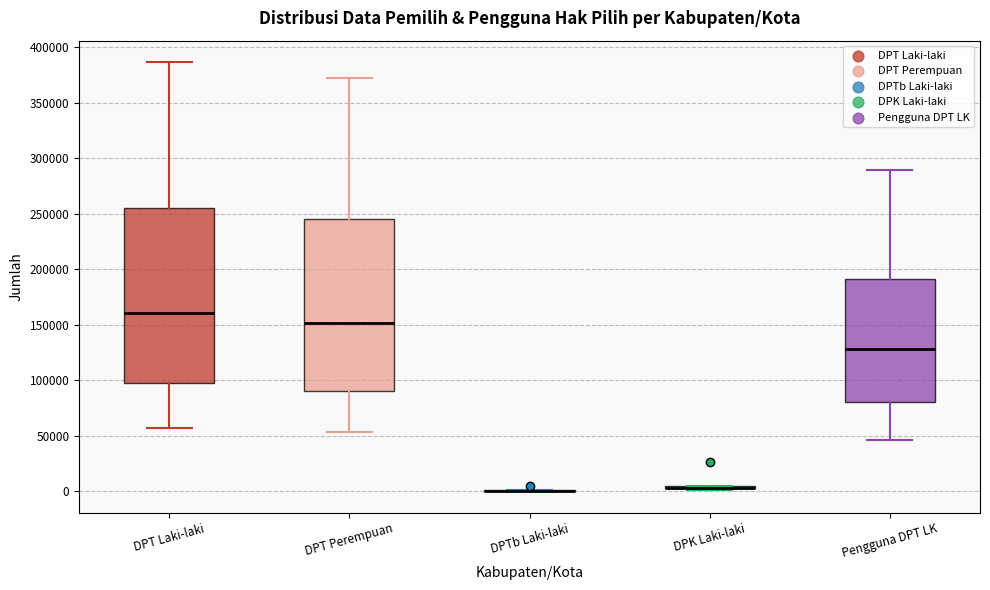

Reading left to right, transcribe this box plot: for each box, give where its median line is, the range the box spans, and where its two whiskers end, as read against the y-axis. The values are not printed on the chart, so give them approximately, as read against the axis.

DPT Laki-laki: median 160000, box 100000 to 255000, whiskers 55000 to 385000
DPT Perempuan: median 150000, box 90000 to 245000, whiskers 55000 to 375000
DPTb Laki-laki: box collapsed to a line at 0, whiskers 0 to 0
DPK Laki-laki: box collapsed to a line at 5000, whiskers 0 to 5000
Pengguna DPT LK: median 130000, box 80000 to 190000, whiskers 45000 to 290000